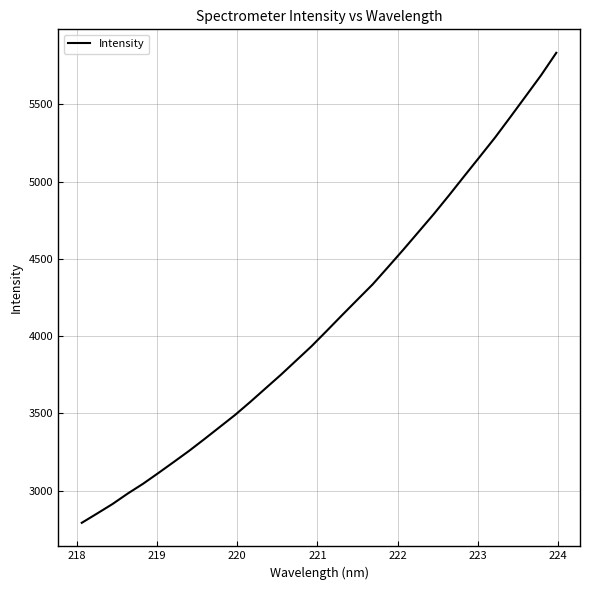

What is the smallest value displayed?

2792.3